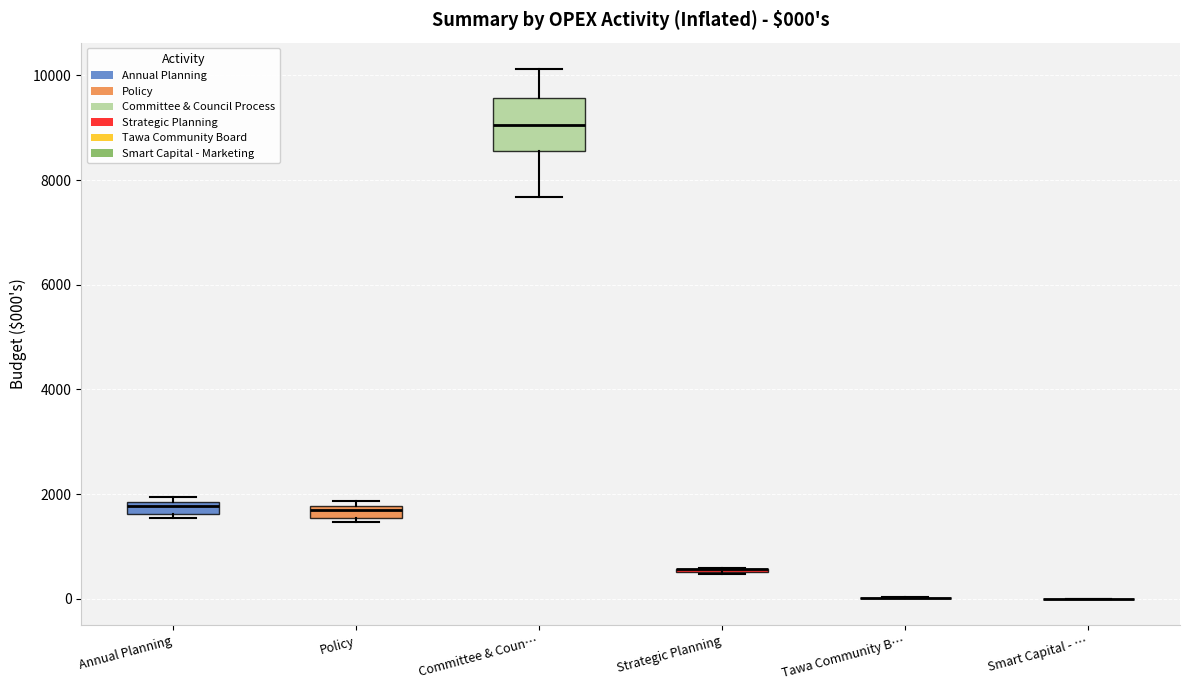

Comparing the boxes themselves (not the whiskers), which one is the tallest?

Committee & Coun…